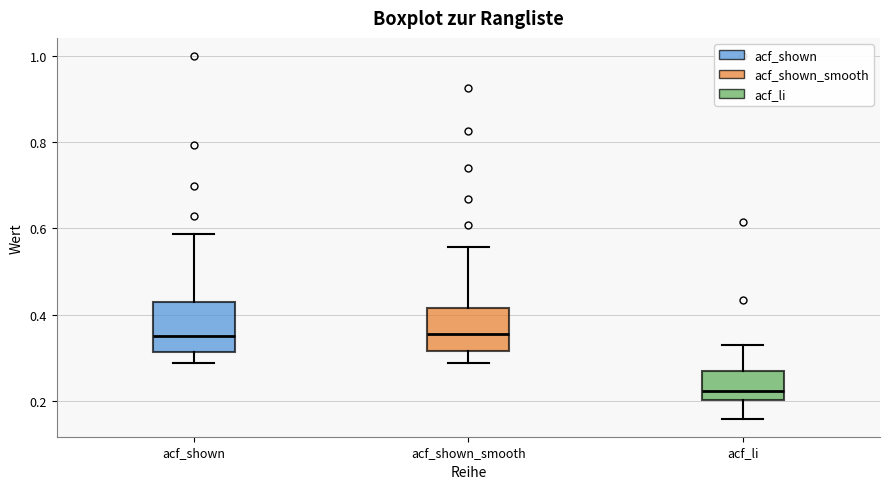

Where is the upper edge of the box for acf_shown_smooth on the y-axis? The values are not printed on the chart, so give them approximately, as read against the axis.

0.42